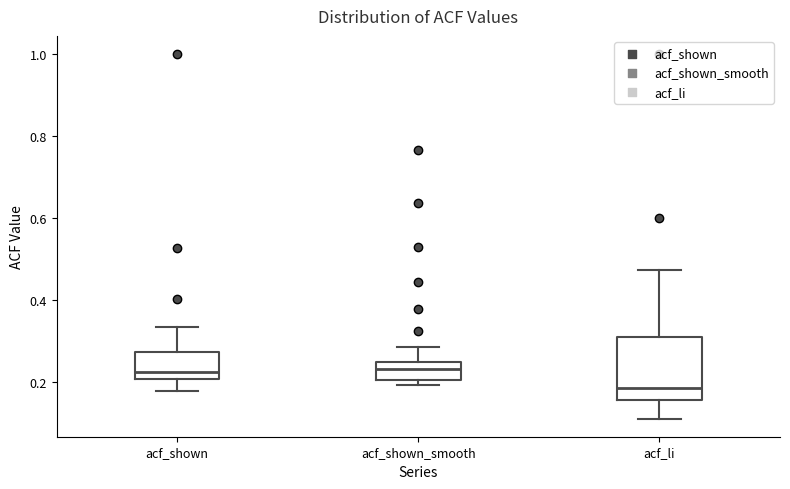

Reading left to right, read every box against the y-axis: the position of its median line, the range the box covers, and the ends of its whiskers. The values are not printed on the chart, so give them approximately, as read against the axis.

acf_shown: median 0.22, box 0.20 to 0.28, whiskers 0.18 to 0.34
acf_shown_smooth: median 0.24 (inside the box), box 0.20 to 0.24, whiskers 0.20 (just below the box's lower edge) to 0.28
acf_li: median 0.18, box 0.16 to 0.30, whiskers 0.12 to 0.48